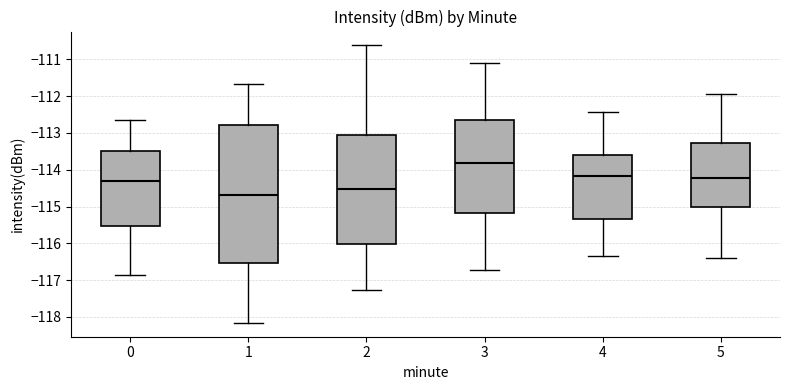

Reading left to right, transcribe this box plot: for each box, give where its median line is, the range the box spans, and where its two whiskers end, as read against the y-axis. The values are not printed on the chart, so give them approximately, as read against the axis.

0: median -114.3, box -115.5 to -113.5, whiskers -116.8 to -112.7
1: median -114.7, box -116.5 to -112.8, whiskers -118.2 to -111.7
2: median -114.5, box -116.0 to -113.1, whiskers -117.3 to -110.6
3: median -113.8, box -115.2 to -112.6, whiskers -116.7 to -111.1
4: median -114.2, box -115.3 to -113.6, whiskers -116.3 to -112.4
5: median -114.2, box -115.0 to -113.3, whiskers -116.4 to -111.9